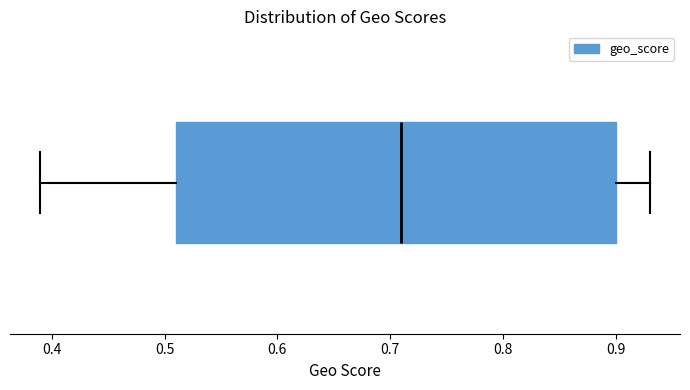

Read this box plot against the x-axis: the position of the median line, the range covered by the box, and the ends of both whiskers. The values are not printed on the chart, so give them approximately, as read against the axis.

median 0.71, box 0.51 to 0.90, whiskers 0.39 to 0.93